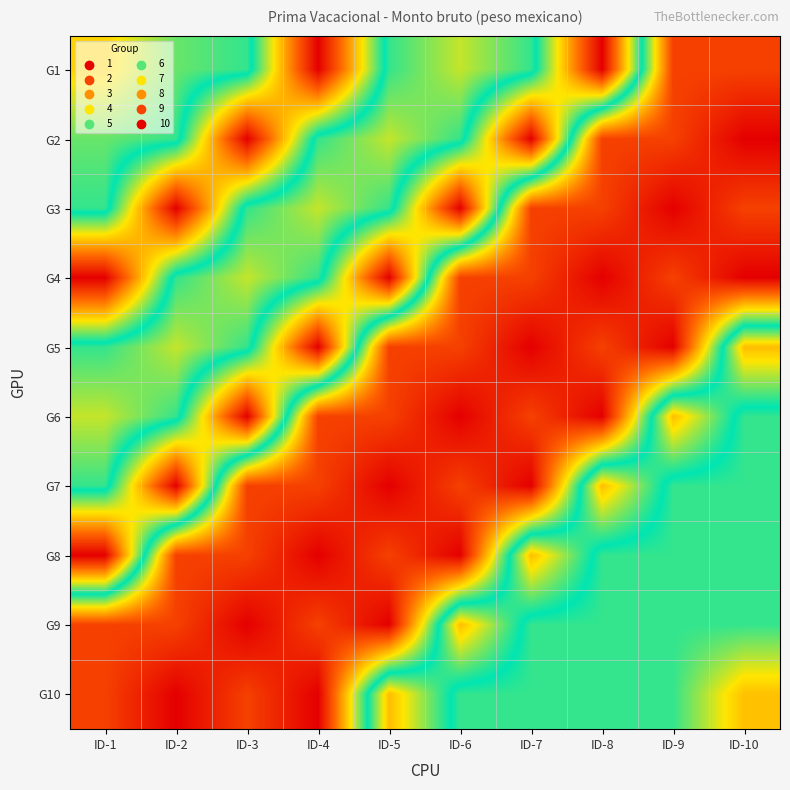

Count the number of categories in the chart.

10